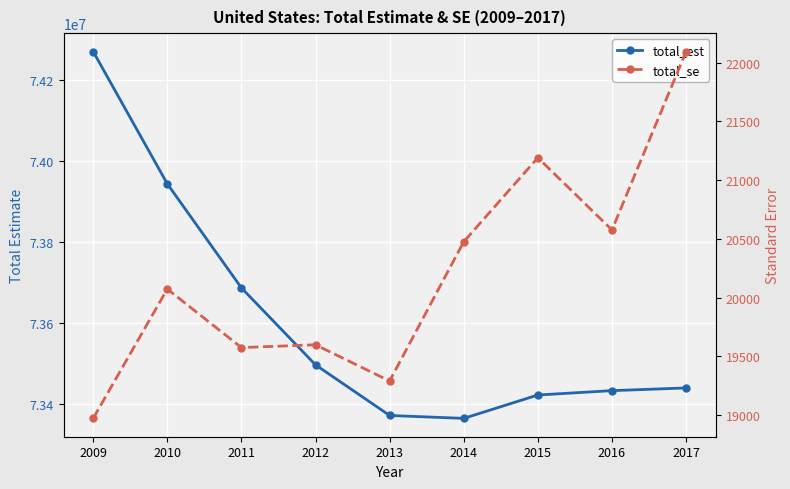

What is the smallest value displayed?

18972.6